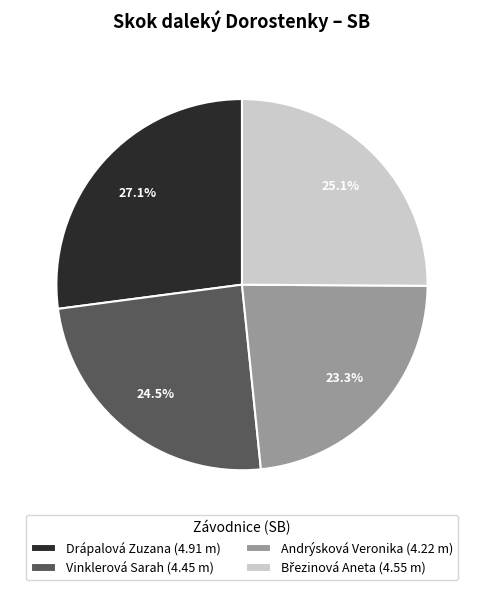

Which category has the smallest portion of the pie?

Andrýsková Veronika